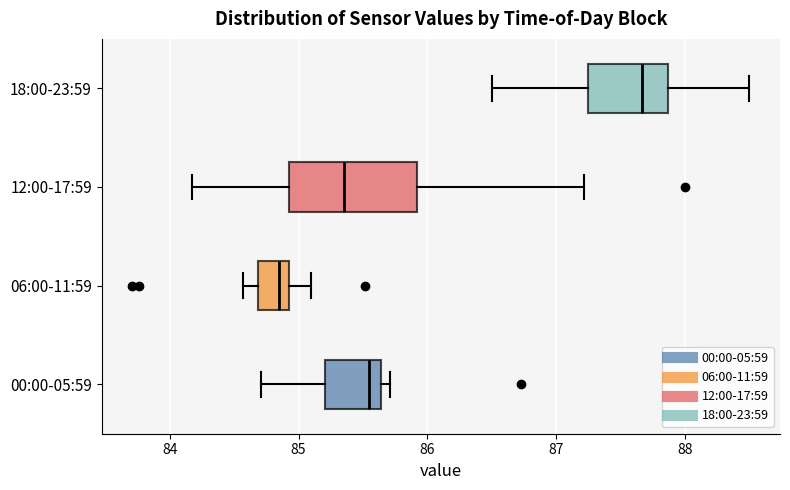

Comparing the boxes themselves (not the whiskers), which one is the widest?

12:00-17:59